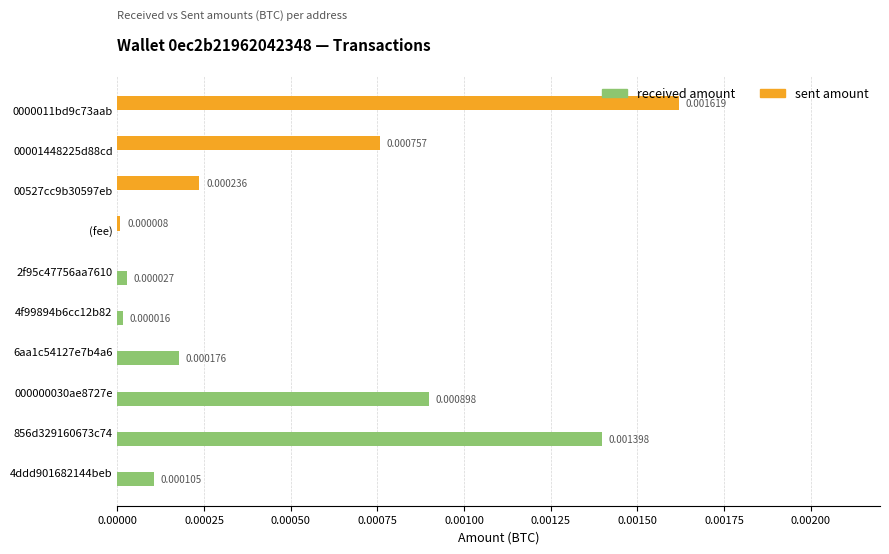

Which series changed the most between (fee) and 4ddd901682144beb?

received amount